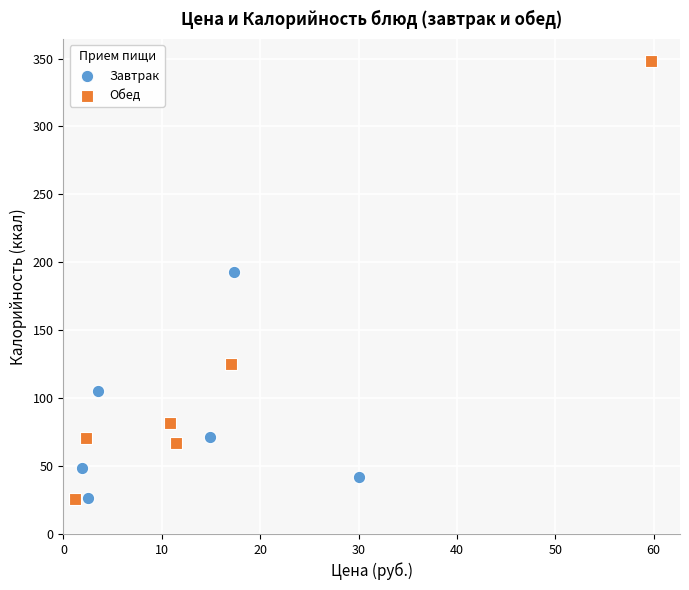

Which series has the largest Y range (max minus min)?

Обед